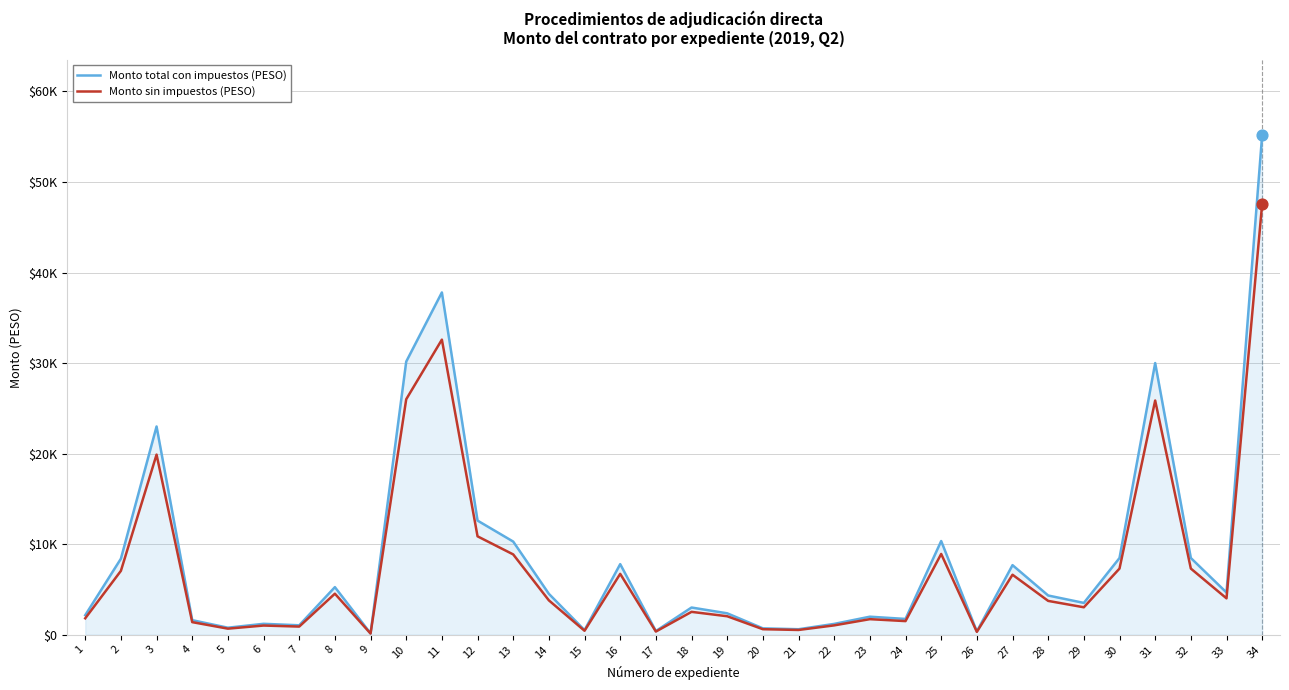

Which series has the largest total across all categories?

Monto total con impuestos (PESO)